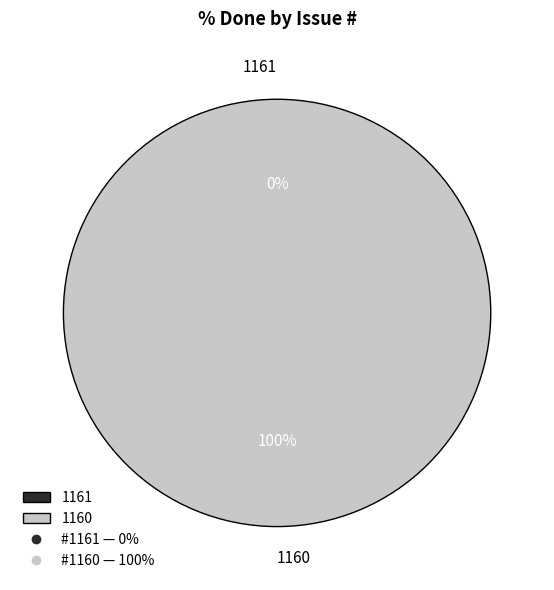

What is the largest slice in the pie chart?

1160